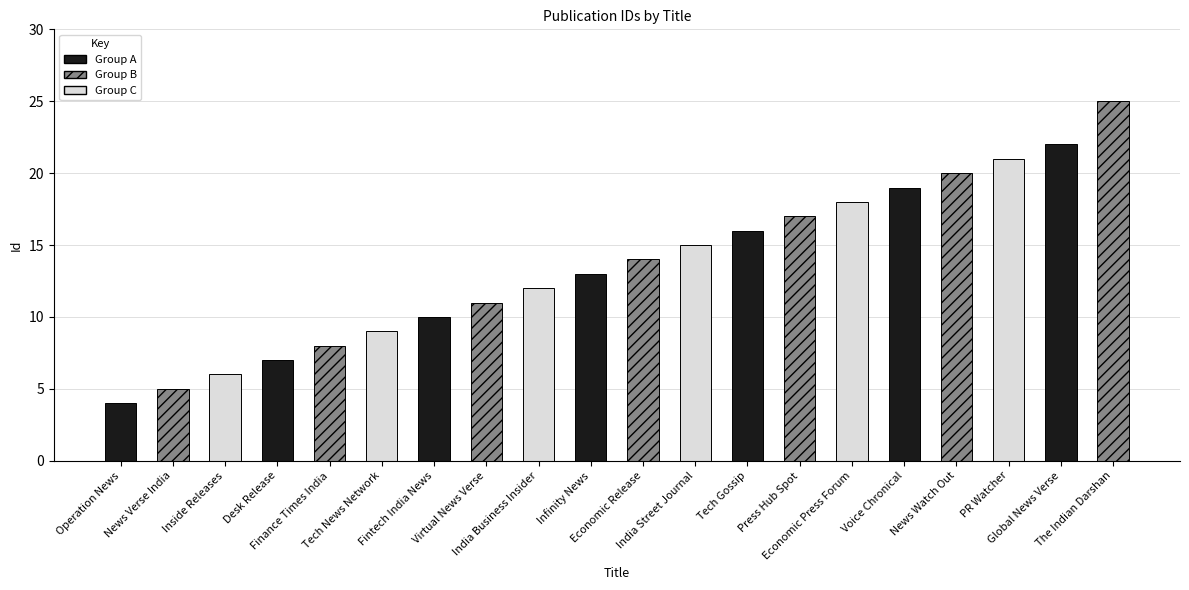

Count the number of data series in this chart.

1